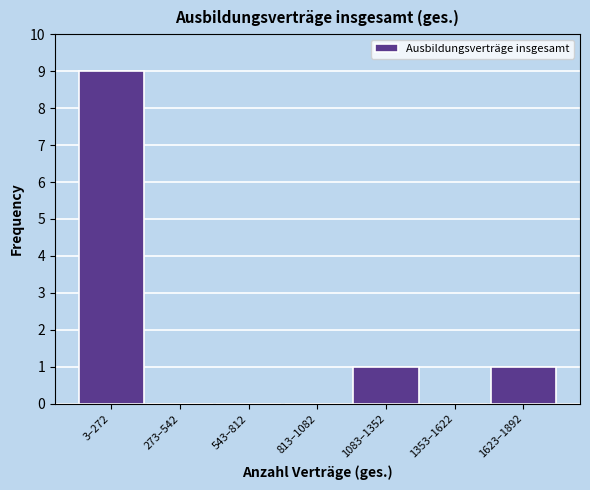

Reading left to right, what are all the values shown in this chart?

3–272=9	273–542=0	543–812=0	813–1082=0	1083–1352=1	1353–1622=0	1623–1892=1